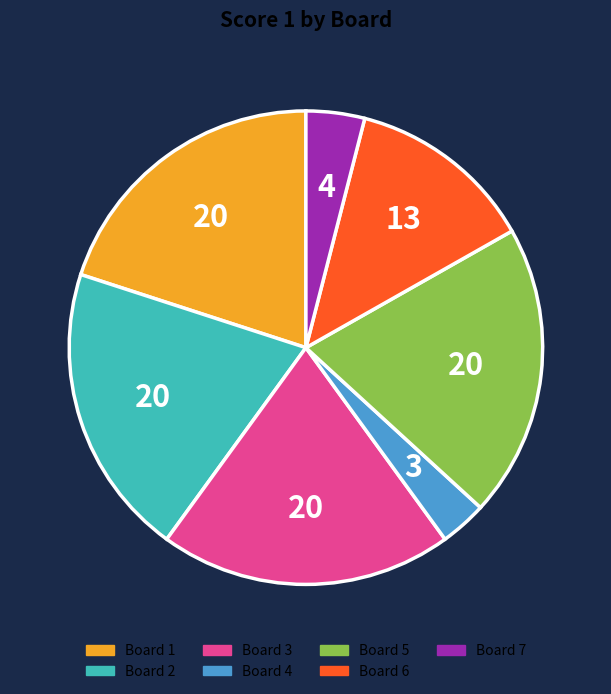

The Board 7 slice represents 4% of the pie. True or false?

True